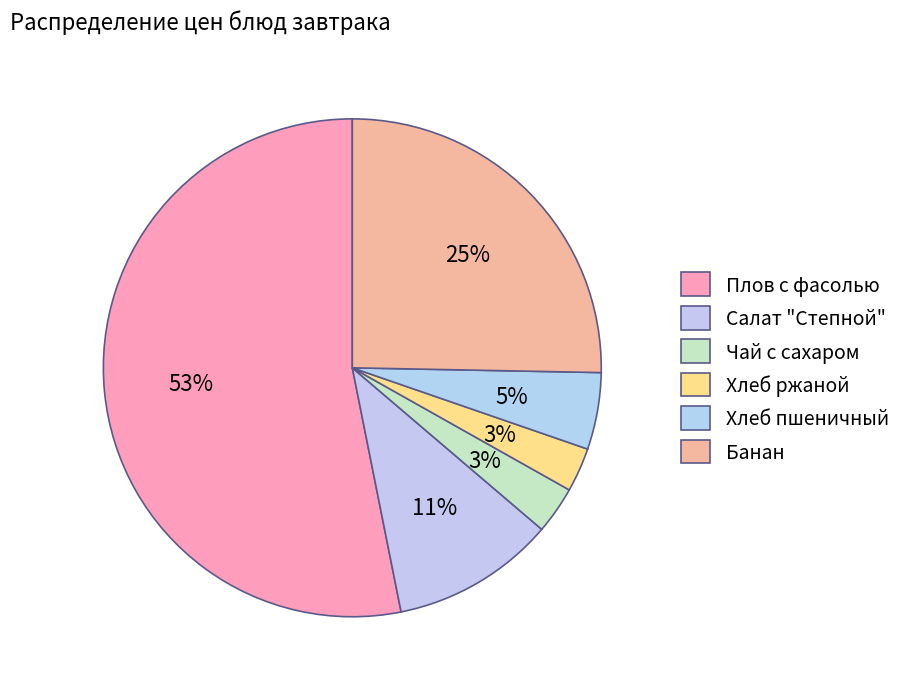

How many segments does this pie chart have?

6